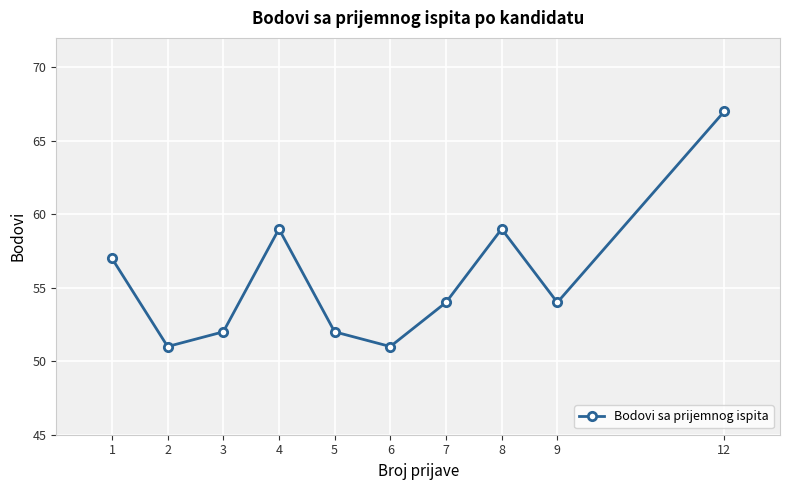

The value at 1 is 57. True or false?

True